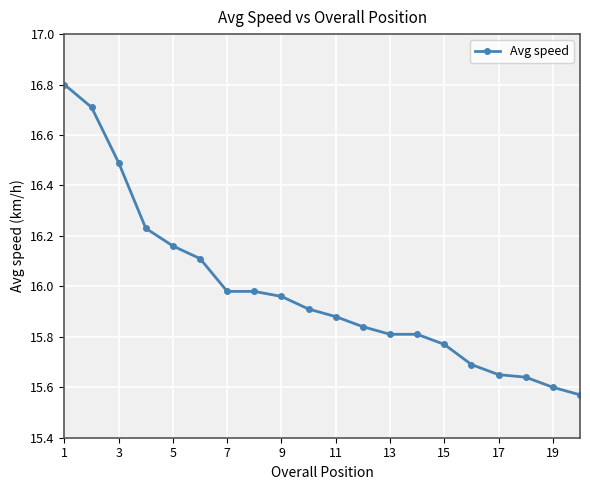

What is the maximum value shown in the chart?

16.8